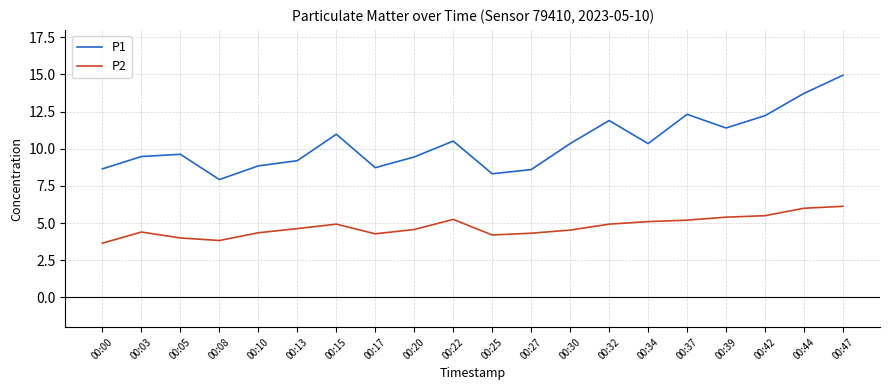

Rank the series by their average value, from highest to lowest.

P1, P2